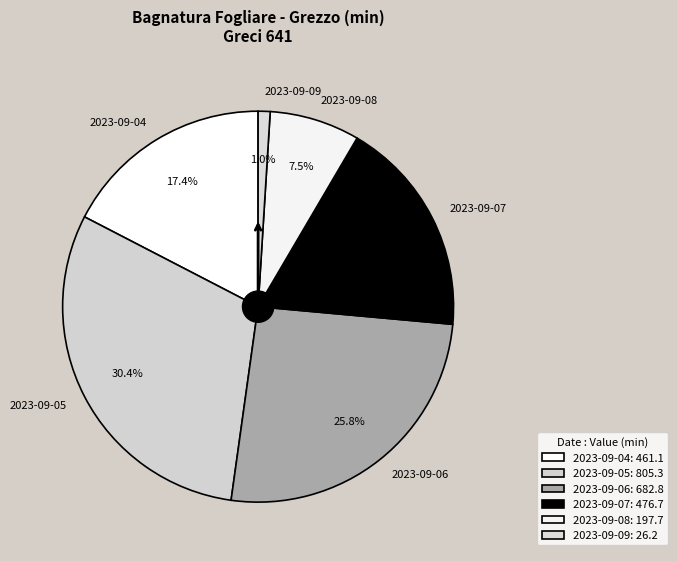

Which slice is the largest?

2023-09-05